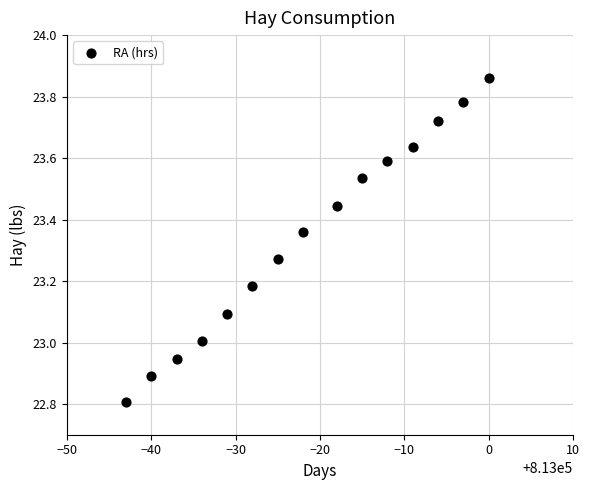

What is the range of Y values (max minus min)?

1.1